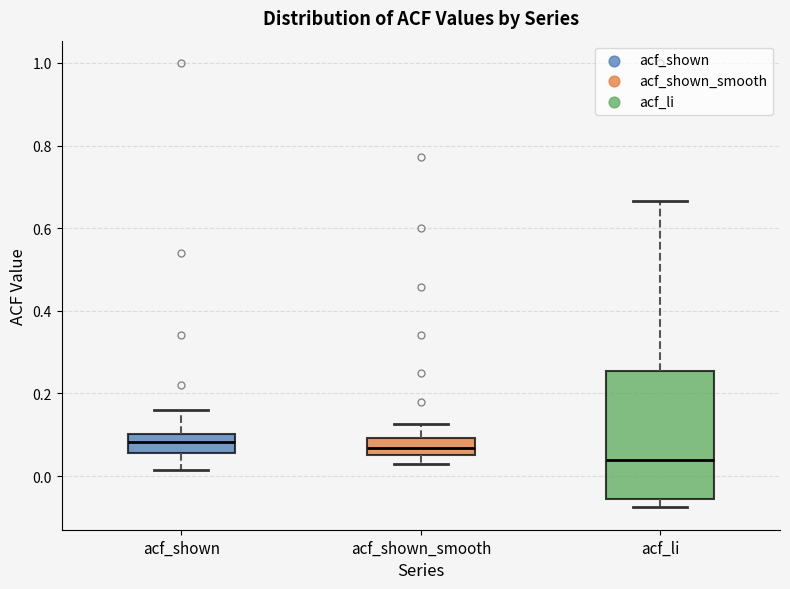

Reading left to right, transcribe this box plot: for each box, give where its median line is, the range the box spans, and where its two whiskers end, as read against the y-axis. The values are not printed on the chart, so give them approximately, as read against the axis.

acf_shown: median 0.08, box 0.06 to 0.10, whiskers 0.02 to 0.16
acf_shown_smooth: median 0.06 (inside the box), box 0.06 to 0.10, whiskers 0.02 to 0.12
acf_li: median 0.04, box -0.06 to 0.26, whiskers -0.08 to 0.66